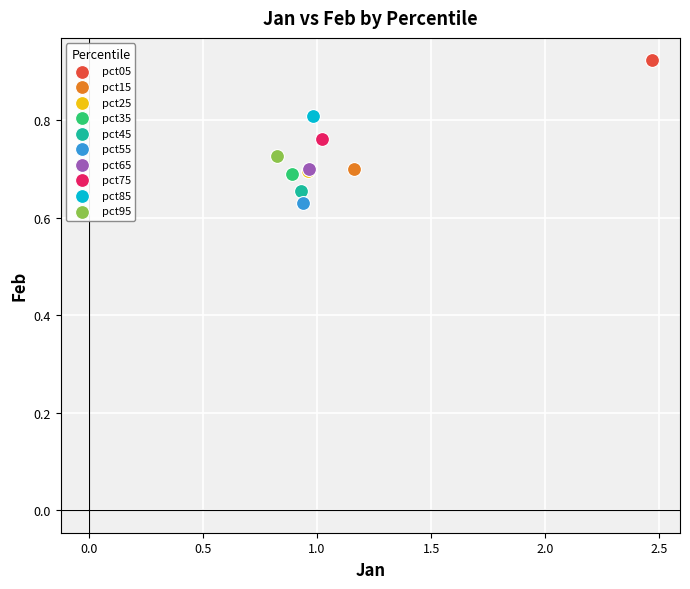

What are all the series names shown in the legend?

pct05, pct15, pct25, pct35, pct45, pct55, pct65, pct75, pct85, pct95